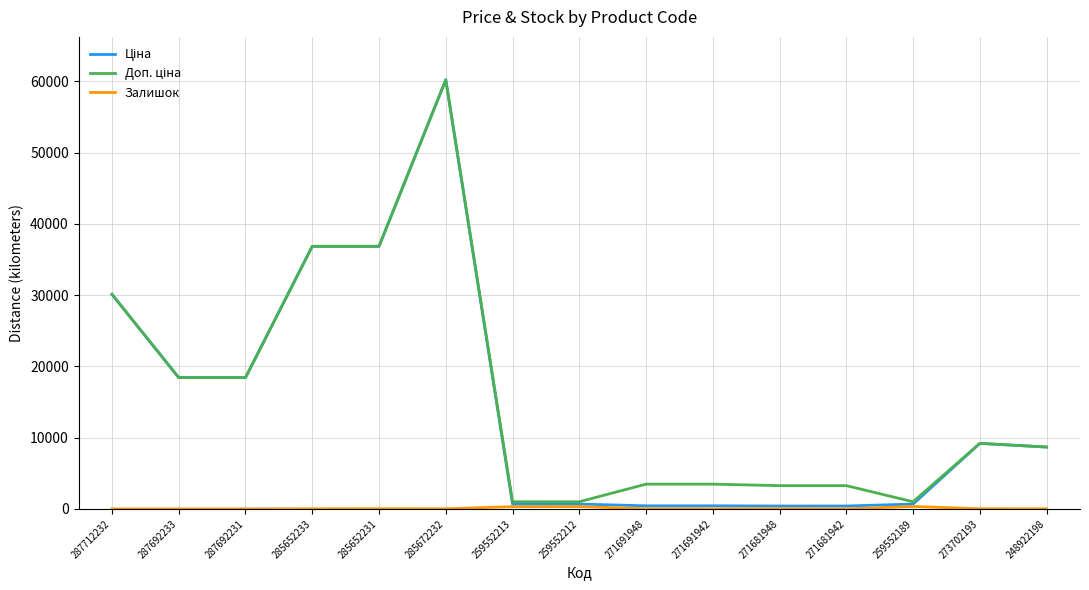

What is the difference between the highest and lowest values at 287692233?

18420.9